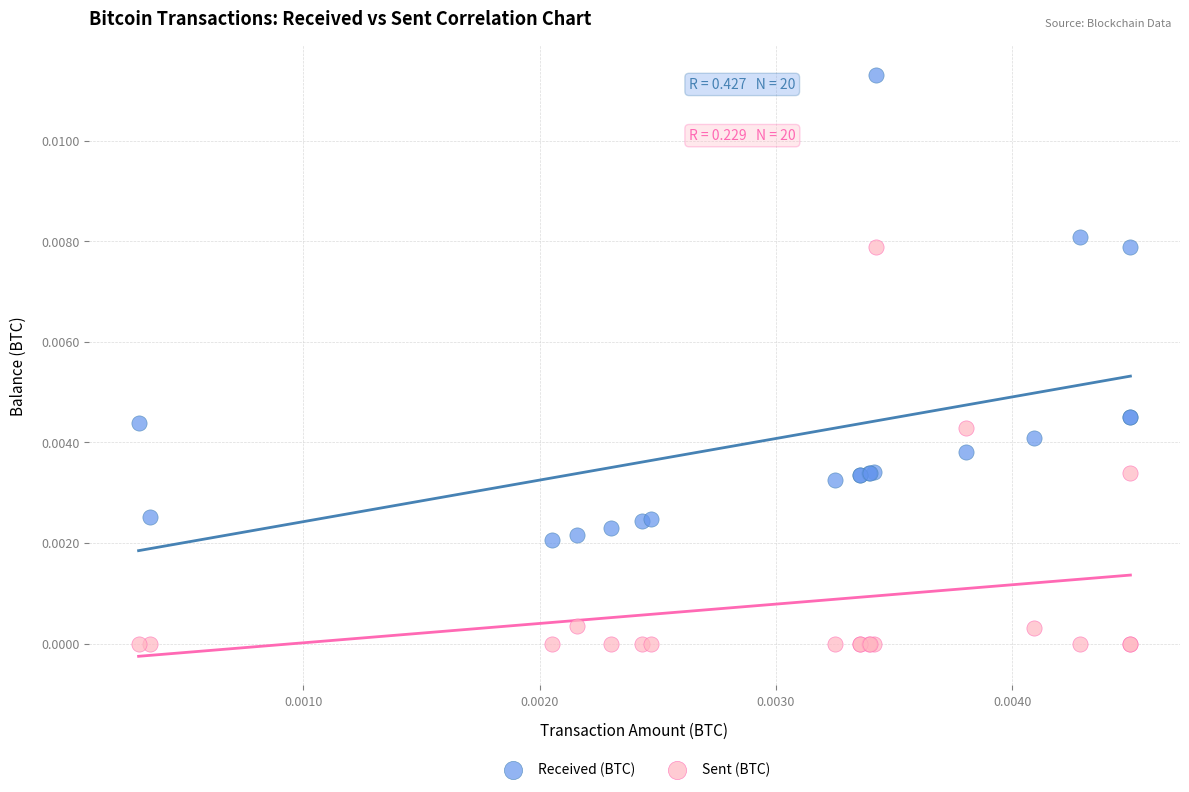

Which series has the largest Y range (max minus min)?

Received (BTC)